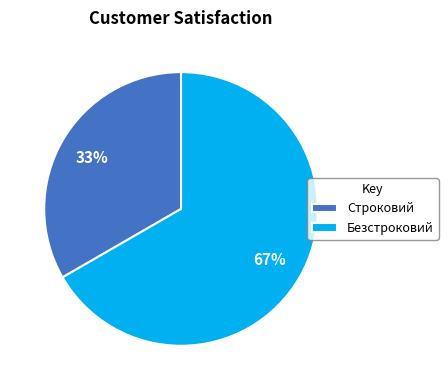

What percentage is the Безстроковий slice, to the nearest percent?

67%